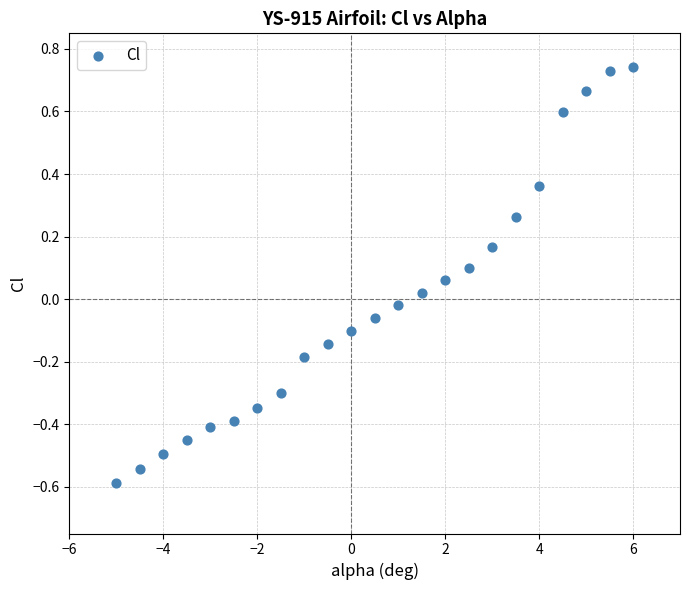

What is the range of X values (max minus min)?

11.0